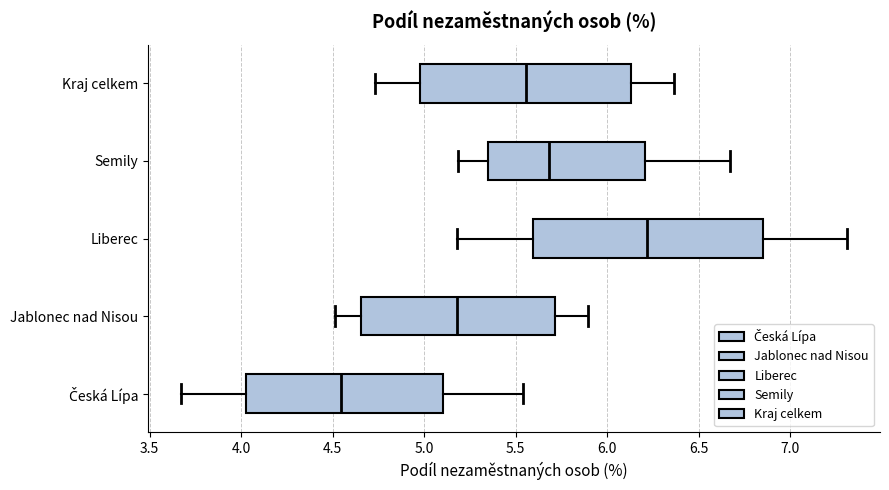

Which box has the furthest to the left median line?

Česká Lípa